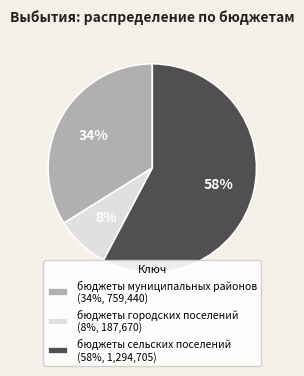

What is the largest slice in the pie chart?

бюджеты сельских поселений